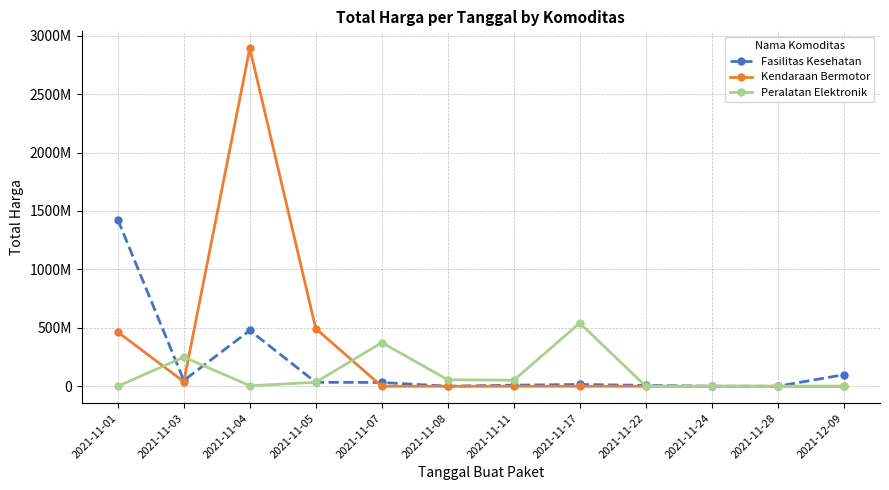

What is the total value across all series at 2021-11-24?

333600